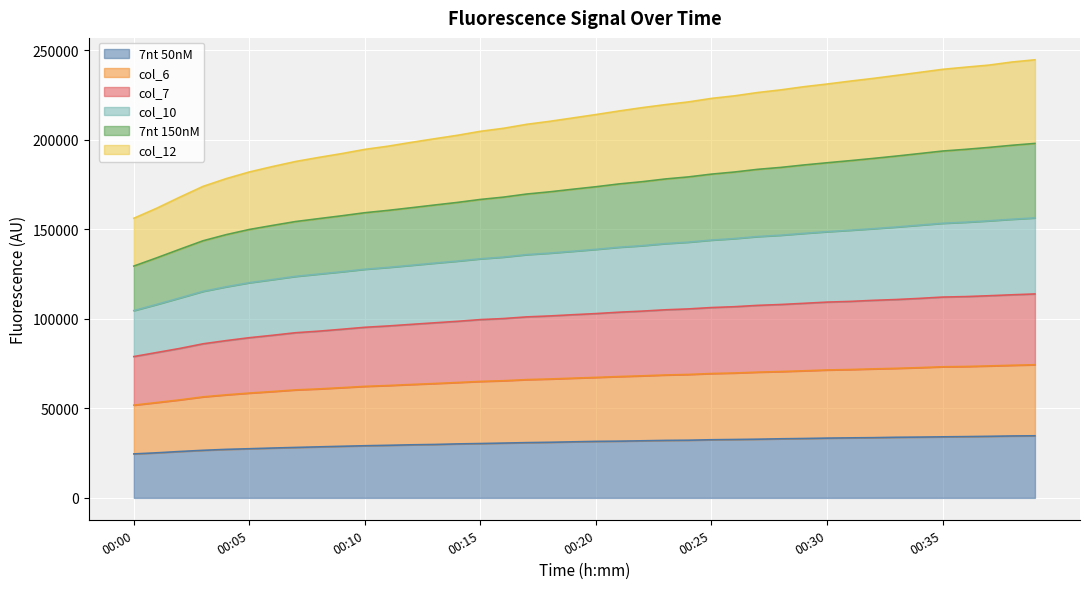

What is the total value across all series at 00:05?

181983